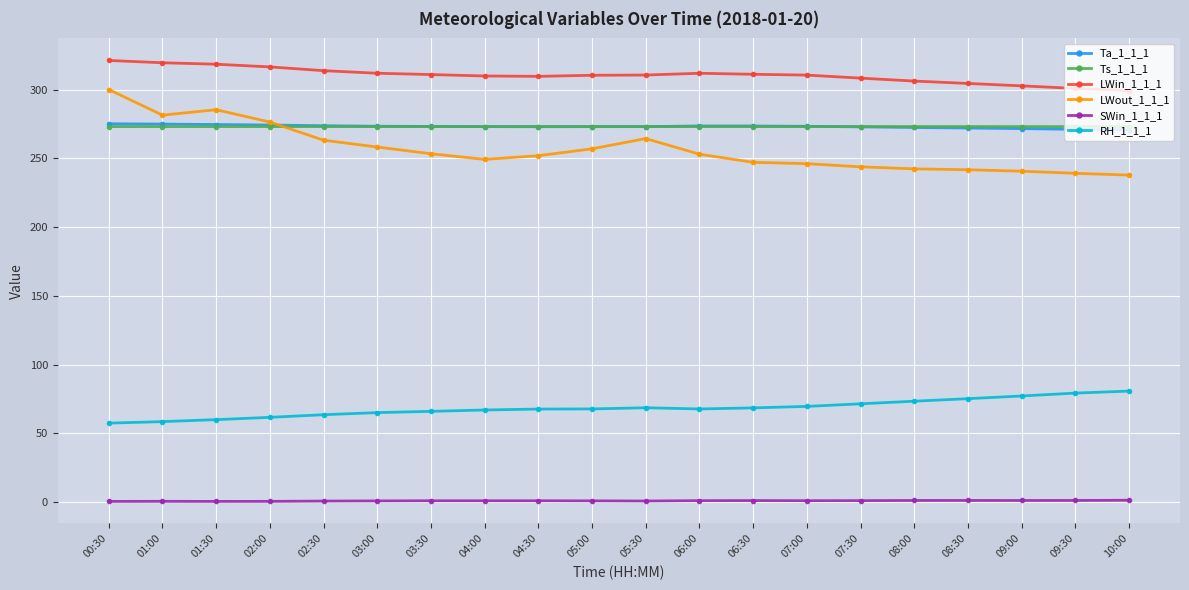

What are all the series names shown in the legend?

Ta_1_1_1, Ts_1_1_1, LWin_1_1_1, LWout_1_1_1, SWin_1_1_1, RH_1_1_1